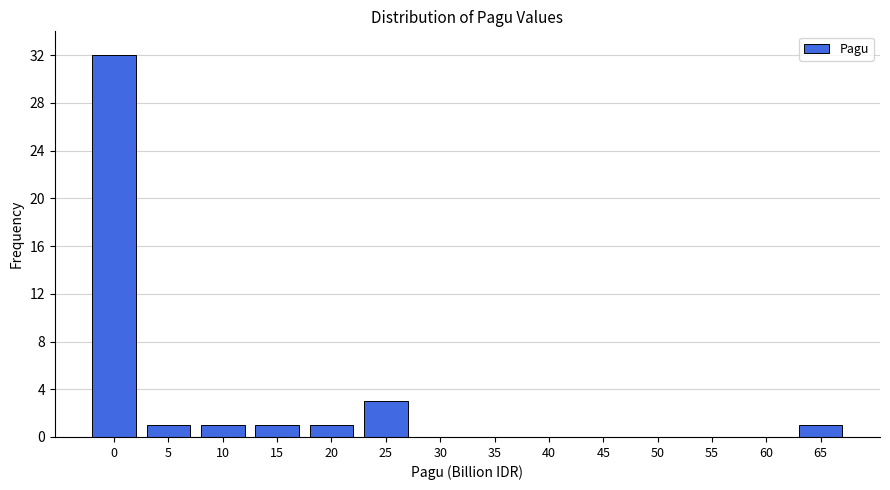

Reading left to right, list all the values displayed in this chart.

0=32	5=1	10=1	15=1	20=1	25=3	30=0	35=0	40=0	45=0	50=0	55=0	60=0	65=1